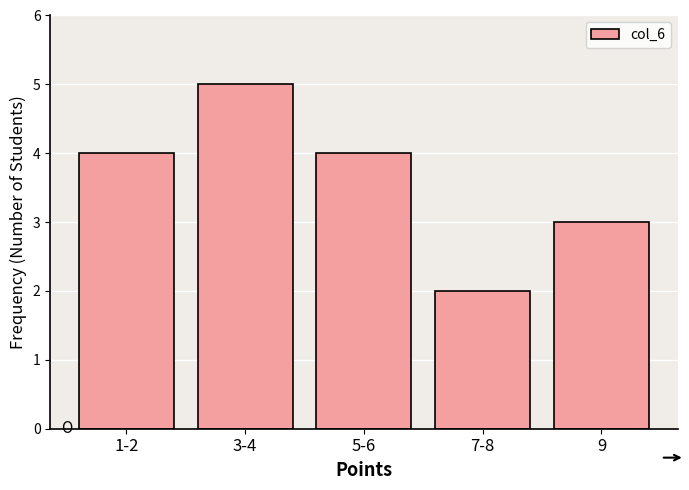

Reading left to right, what are all the values shown in this chart?

1-2=4	3-4=5	5-6=4	7-8=2	9=3